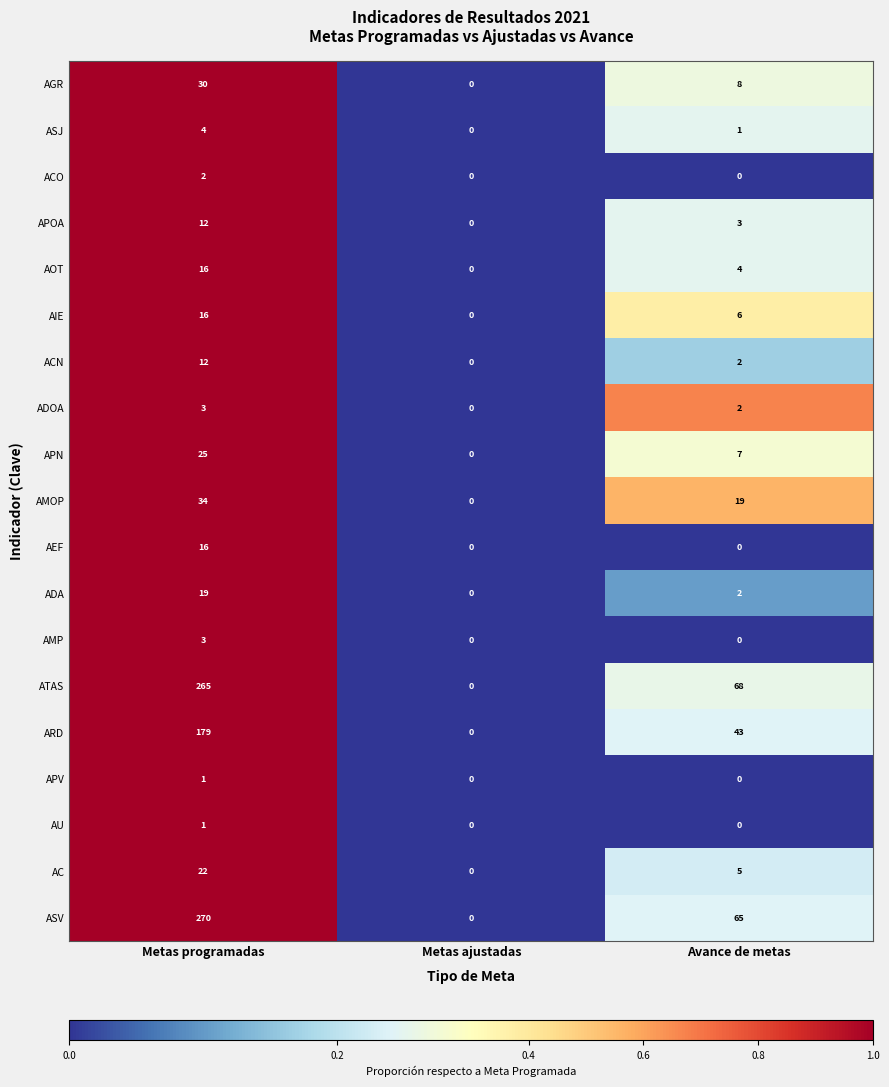

List the labels in order of ACN value, largest first.

Metas programadas, Avance de metas, Metas ajustadas